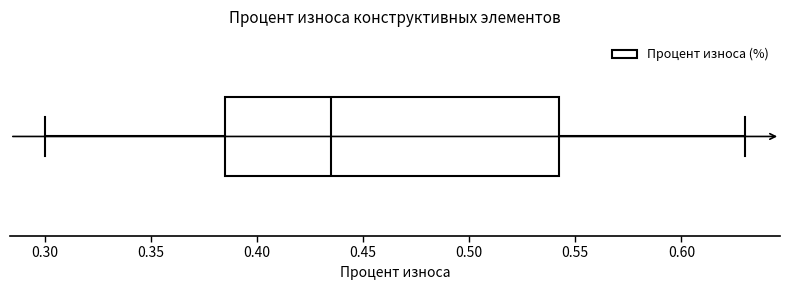

Transcribe this box plot: give where the median line is, the range the box spans, and where the two whiskers end, as read against the x-axis. The values are not printed on the chart, so give them approximately, as read against the axis.

median 0.435, box 0.385 to 0.545, whiskers 0.300 to 0.630